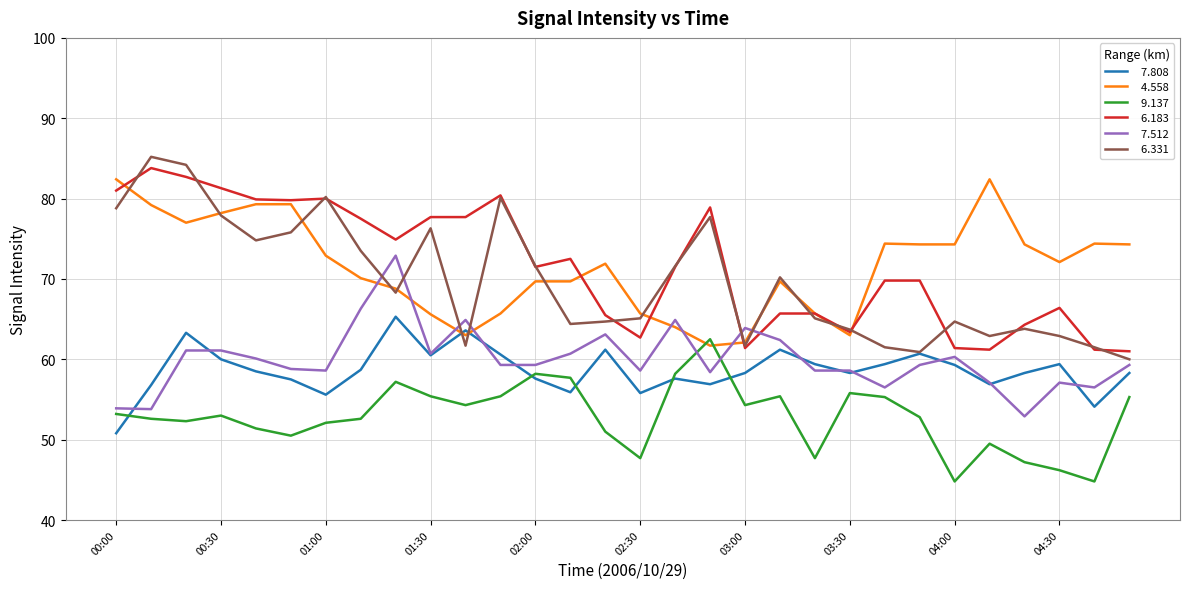

What is the maximum value shown in the chart?

85.2